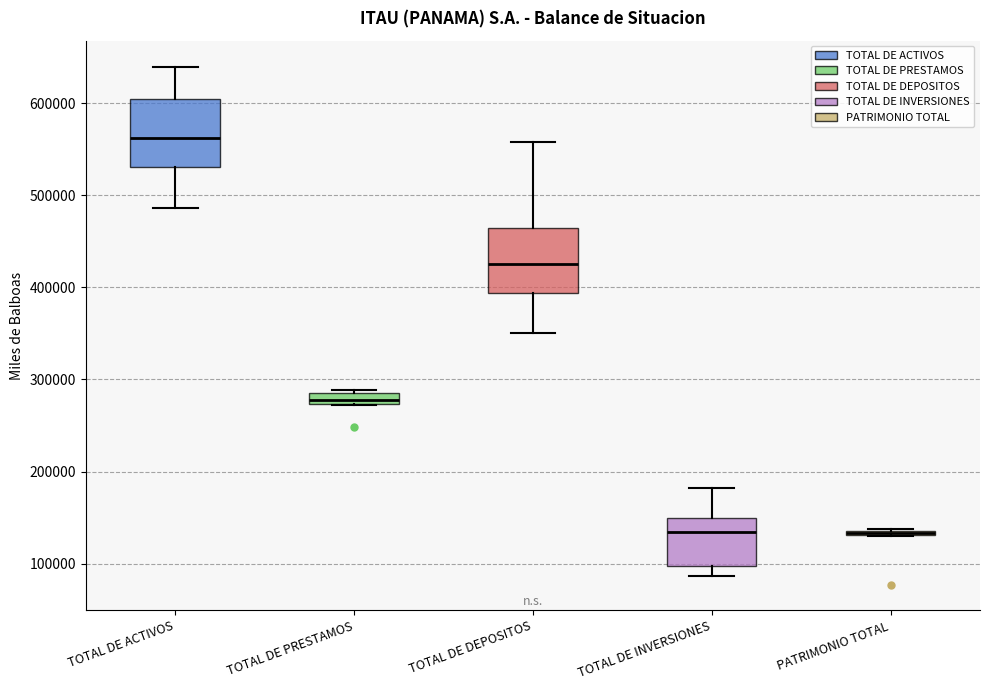

Where does the lower whisker of the box for TOTAL DE ACTIVOS end on the y-axis? The values are not printed on the chart, so give them approximately, as read against the axis.

490000